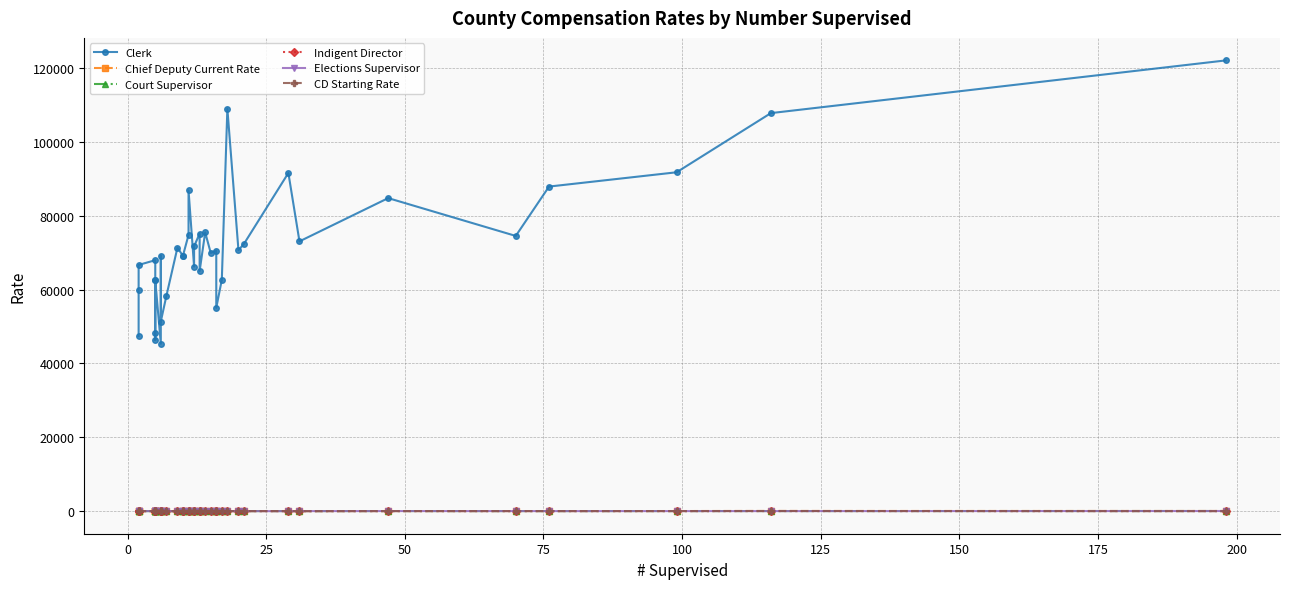

The value of Court Supervisor at 32 is 9.3. True or false?

False